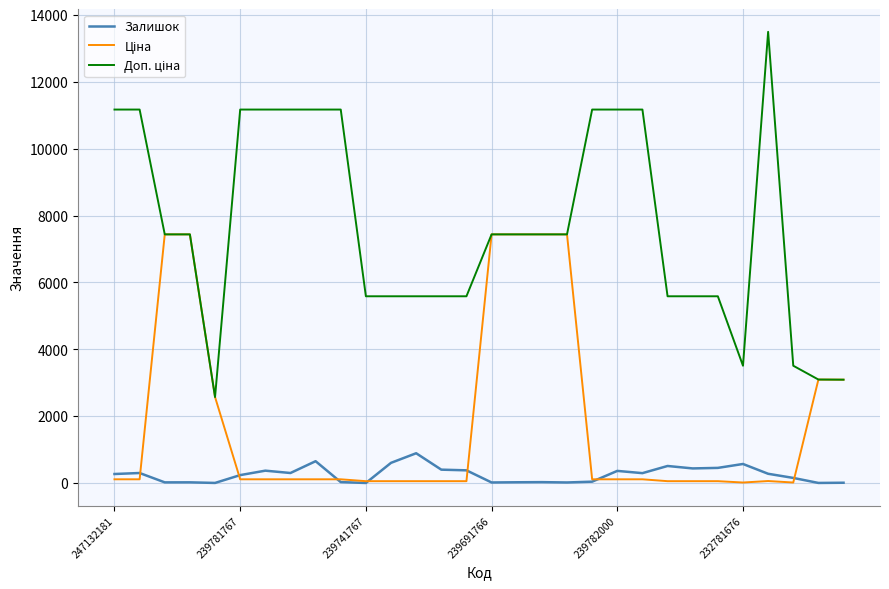

How many series are shown in this chart?

3